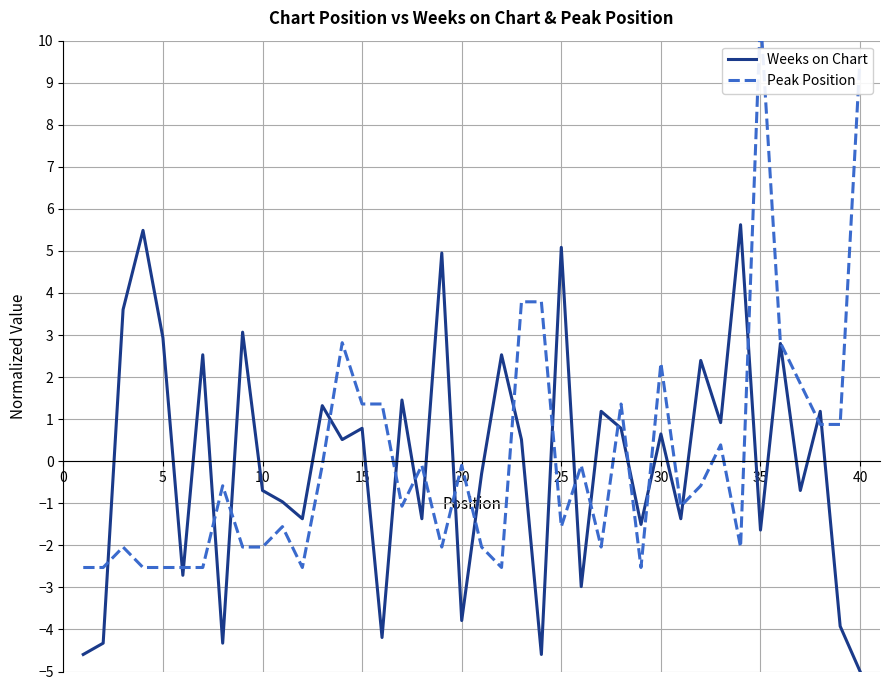

The Weeks on Chart series shows -2.7 at 35. True or false?

False